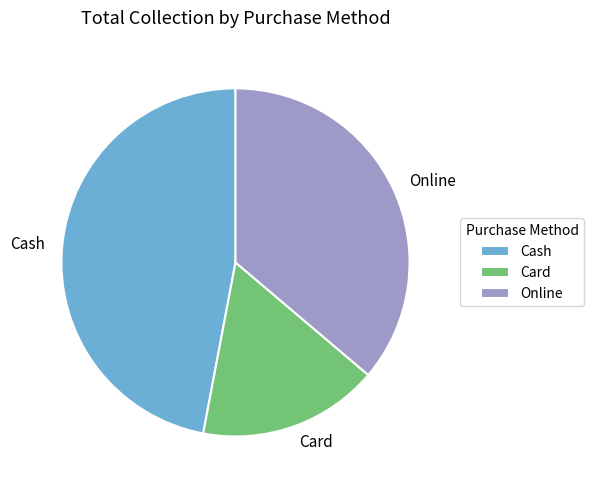

The Cash slice represents 47% of the pie. True or false?

True